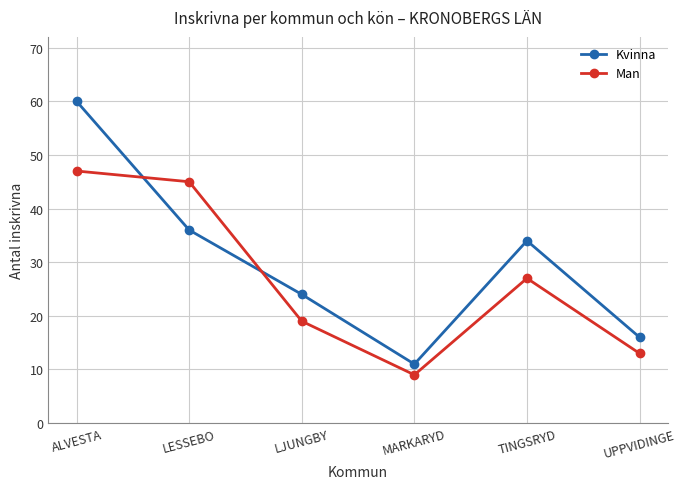

Reading right to left, extract all data points from this chart.

Kvinna: 16	34	11	24	36	60
Man: 13	27	9	19	45	47